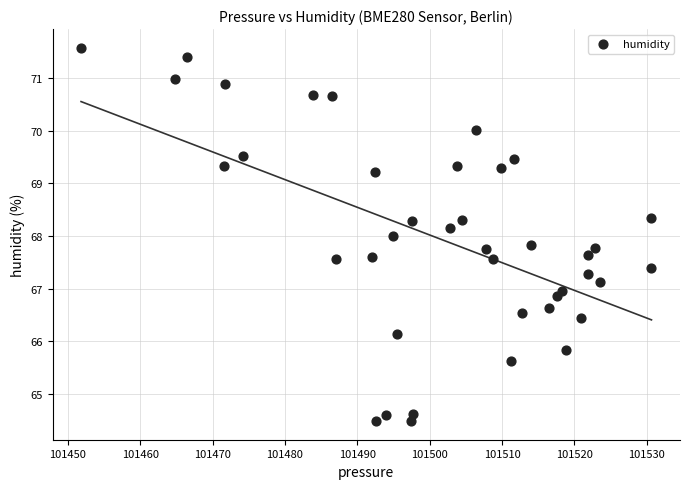

What is the range of X values (max minus min)?

78.9